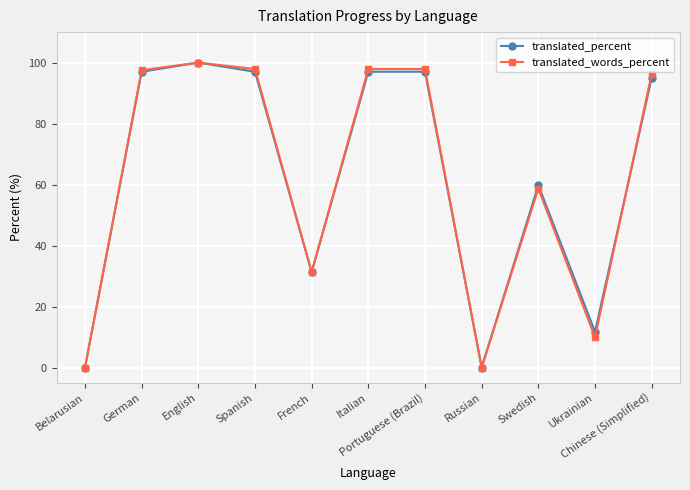

Count the number of data series in this chart.

2